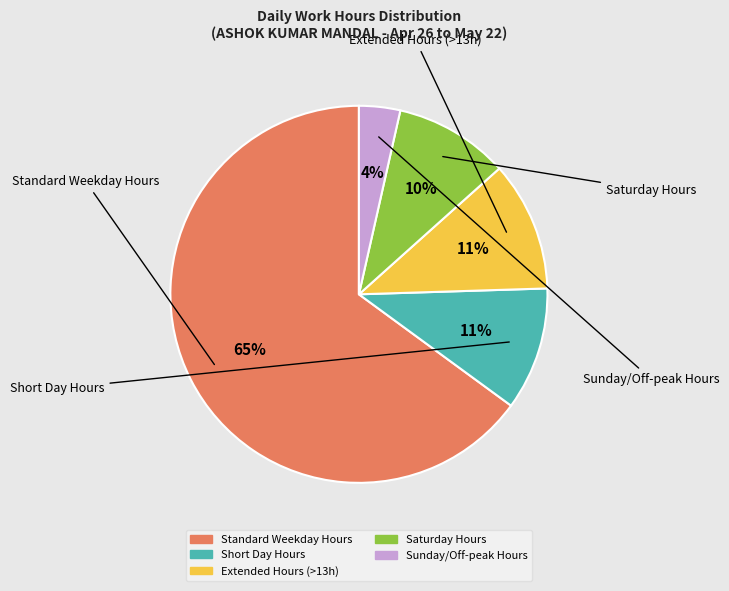

Is there a majority slice in this chart?

Yes